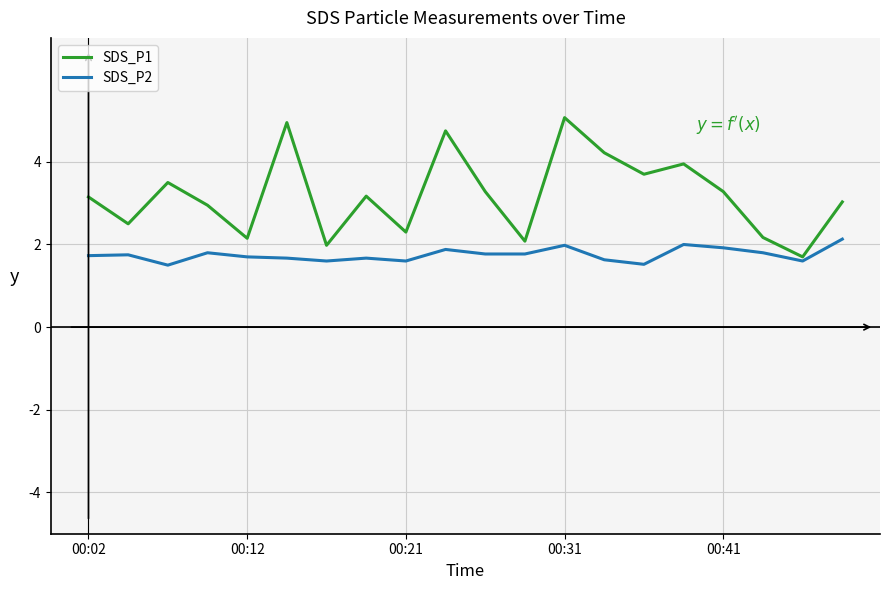

True or false: SDS_P2 and SDS_P1 cross at least once.

False